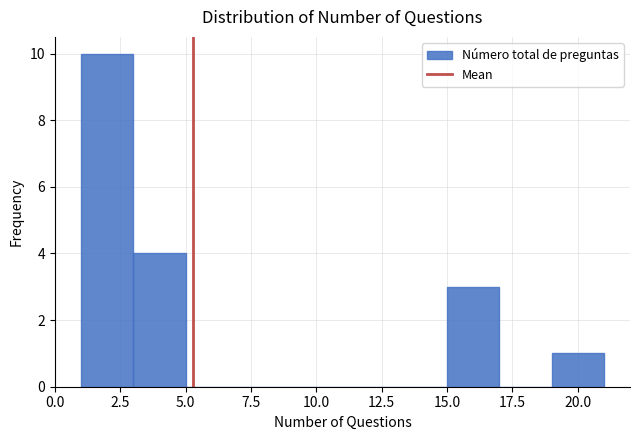

Reading left to right, transcribe this chart: for each bar, give the range it covers on the x-axis and its height. The values are not printed on the chart, so give them approximately, as read against the axis.

1 to 3: 10
3 to 5: 4
5 to 7: 0
7 to 9: 0
9 to 11: 0
11 to 13: 0
13 to 15: 0
15 to 17: 3
17 to 19: 0
19 to 21: 1